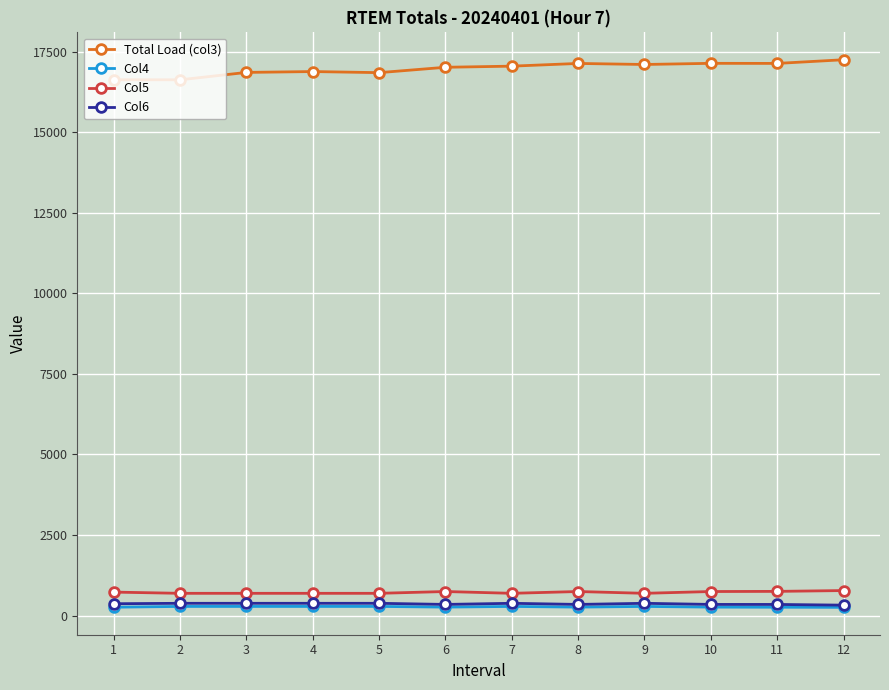

True or false: Col5 has more than 0 points higher than both neighbors.

True